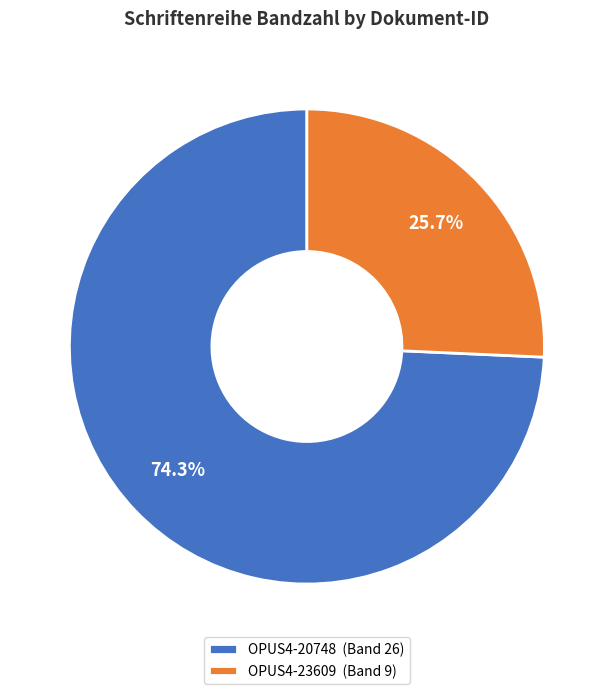

To the nearest percent, what is the combined percentage of OPUS4-20748 and OPUS4-23609?

100%